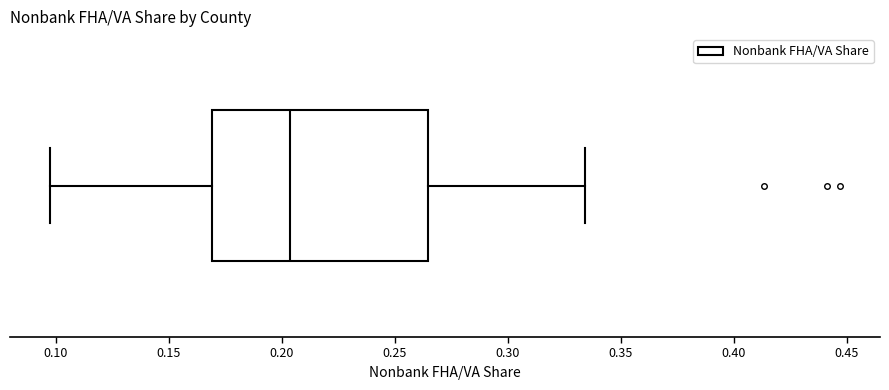

Where is the left edge of the box on the x-axis? The values are not printed on the chart, so give them approximately, as read against the axis.

0.170